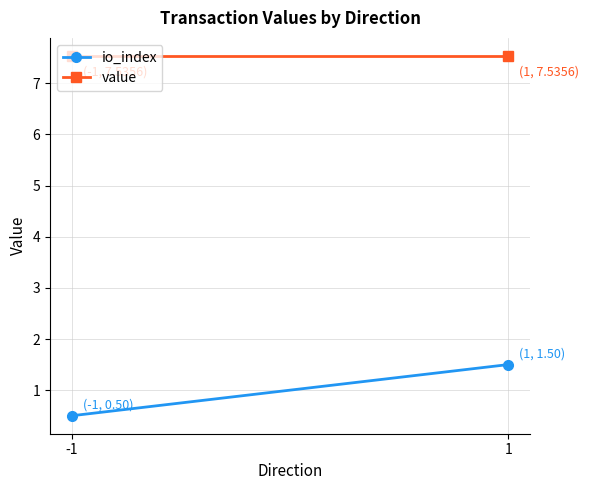

The io_index series shows 0.9 at -1. True or false?

False